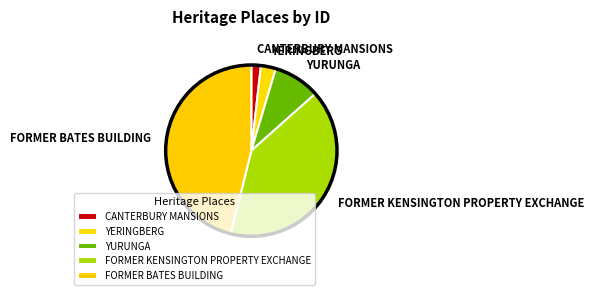

What is the largest slice in the pie chart?

FORMER BATES BUILDING